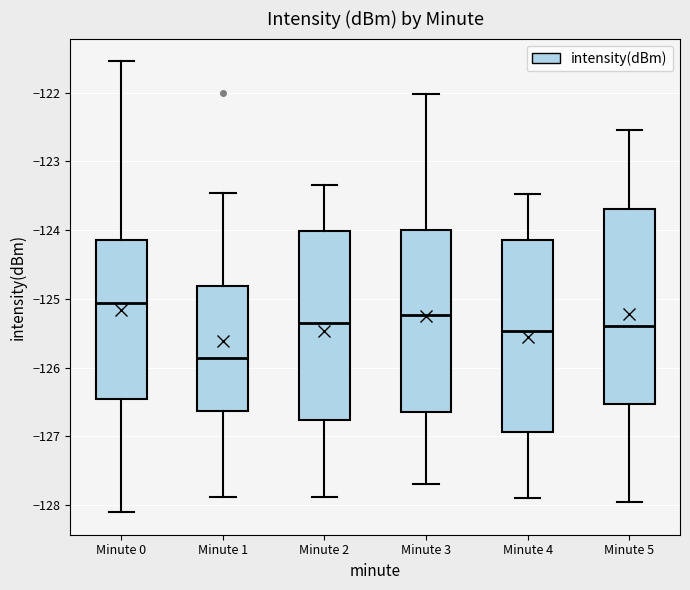

Which box has the lowest median line?

Minute 1